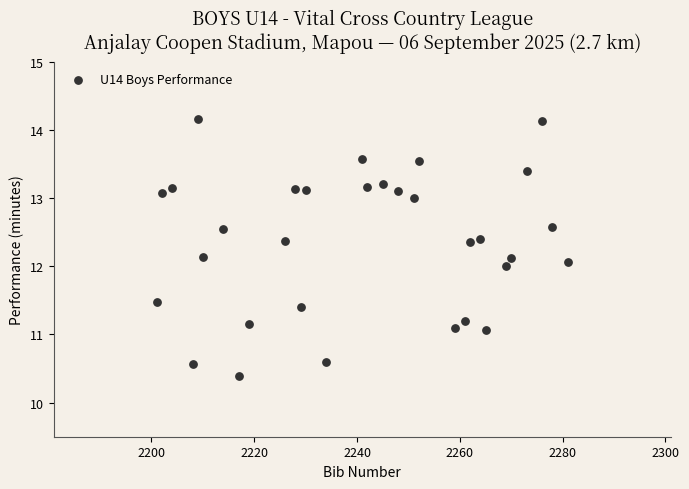

What is the range of Y values (max minus min)?

3.8